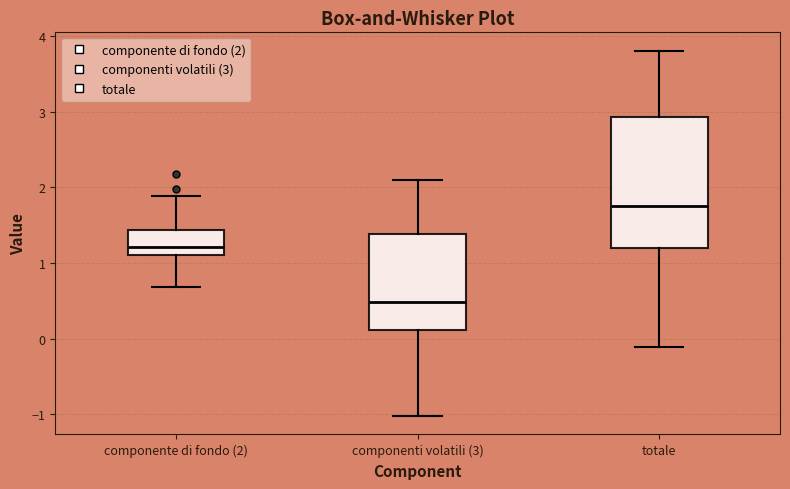

Reading left to right, transcribe this box plot: for each box, give where its median line is, the range the box spans, and where its two whiskers end, as read against the y-axis. The values are not printed on the chart, so give them approximately, as read against the axis.

componente di fondo (2): median 1.2, box 1.1 to 1.4, whiskers 0.7 to 1.9
componenti volatili (3): median 0.5, box 0.1 to 1.4, whiskers -1.0 to 2.1
totale: median 1.8, box 1.2 to 2.9, whiskers -0.1 to 3.8